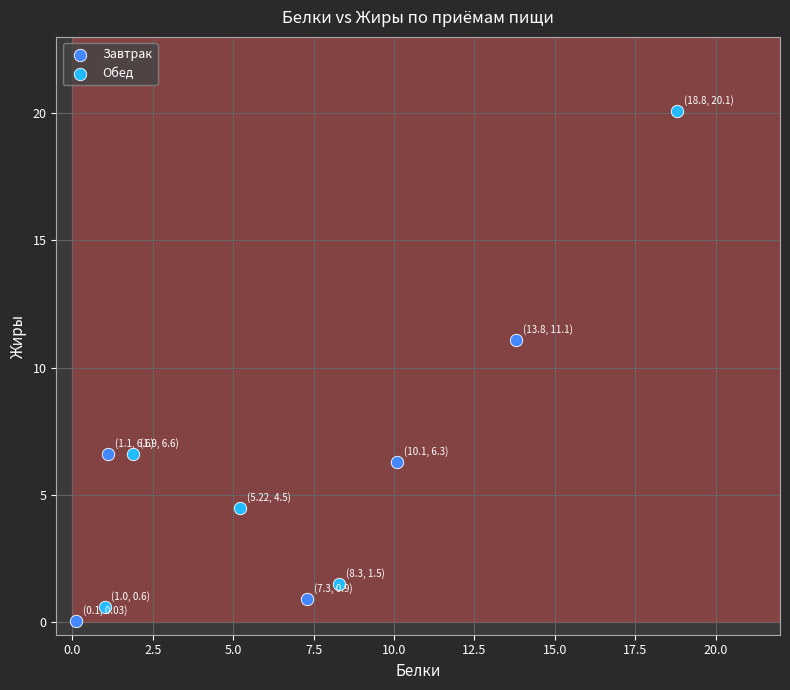

Which series has the largest Y range (max minus min)?

Обед